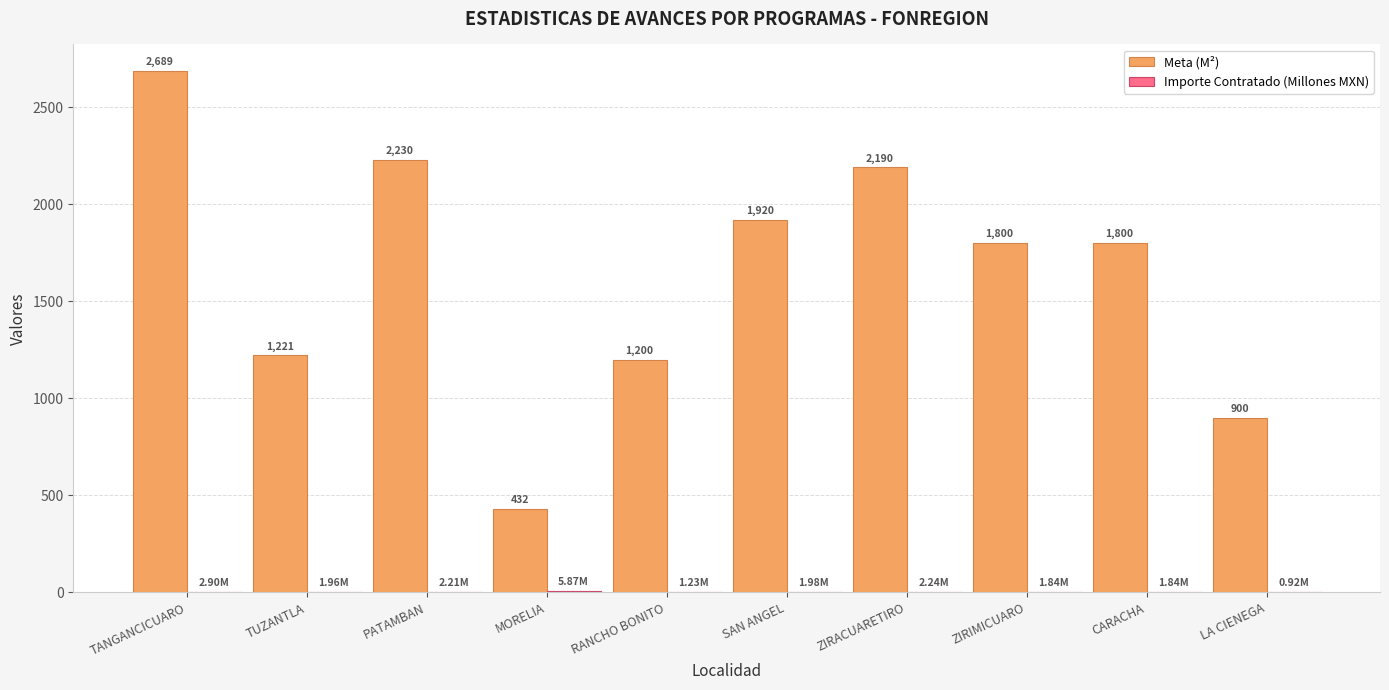

What is the sum of all Meta (M²) values?

16382.0